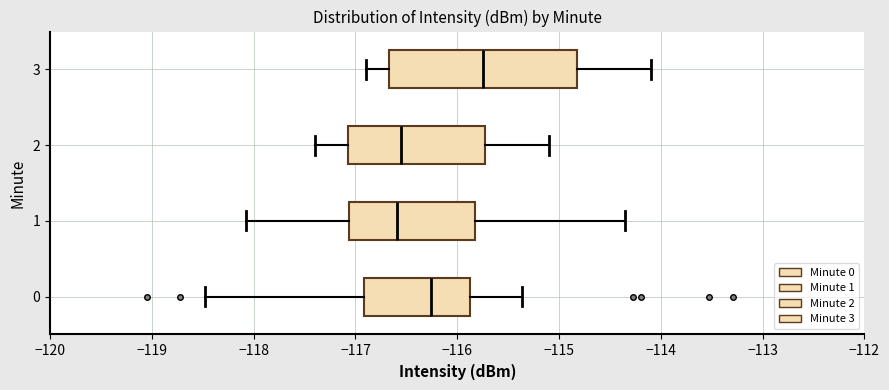

Reading bottom to top, read every box against the x-axis: the position of its median line, the range the box covers, and the ends of its whiskers. The values are not printed on the chart, so give them approximately, as read against the axis.

0: median -116.3, box -116.9 to -115.9, whiskers -118.5 to -115.4
1: median -116.6, box -117.1 to -115.8, whiskers -118.1 to -114.3
2: median -116.5, box -117.1 to -115.7, whiskers -117.4 to -115.1
3: median -115.7, box -116.7 to -114.8, whiskers -116.9 to -114.1